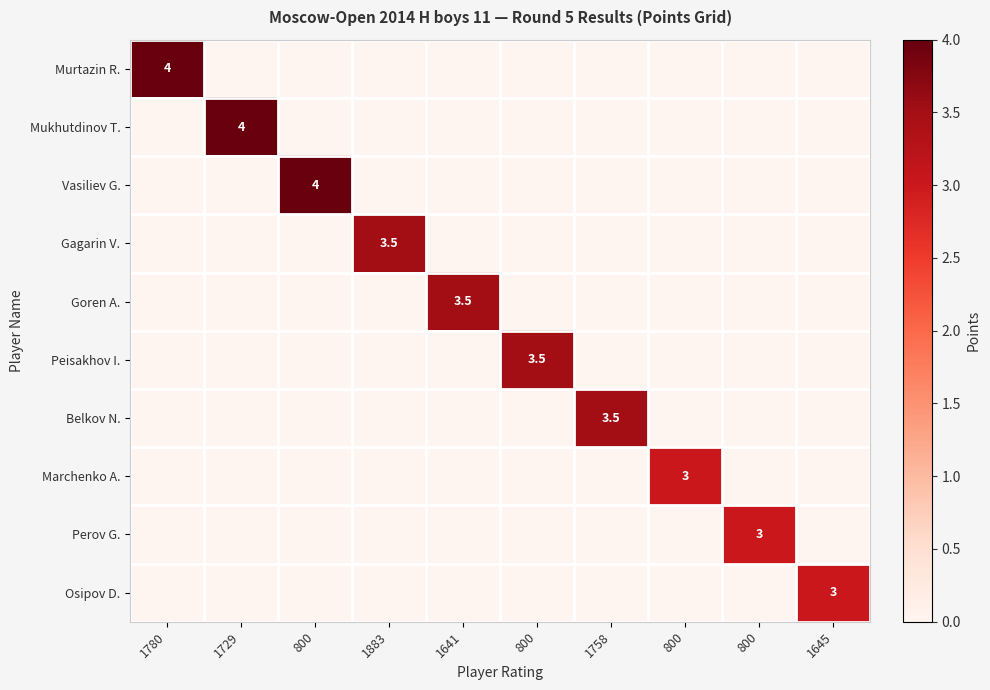

What is the spread (max minus min) of values at 800?

4.0